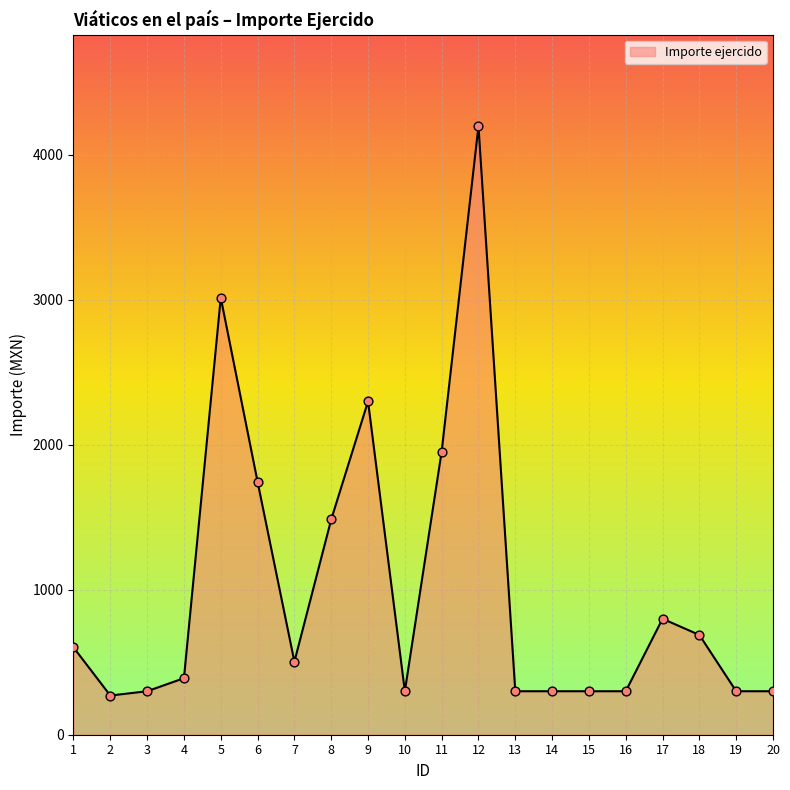

What is the ratio of the value at 18 to the value at 6?

0.4